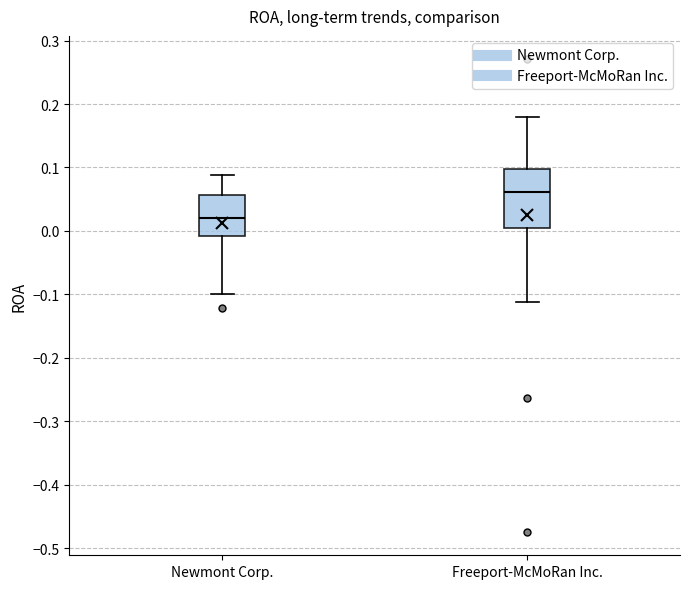

Reading left to right, transcribe this box plot: for each box, give where its median line is, the range the box spans, and where its two whiskers end, as read against the y-axis. The values are not printed on the chart, so give them approximately, as read against the axis.

Newmont Corp.: median 0.02, box -0.01 to 0.06, whiskers -0.10 to 0.09
Freeport-McMoRan Inc.: median 0.06, box 0.00 to 0.10, whiskers -0.11 to 0.18